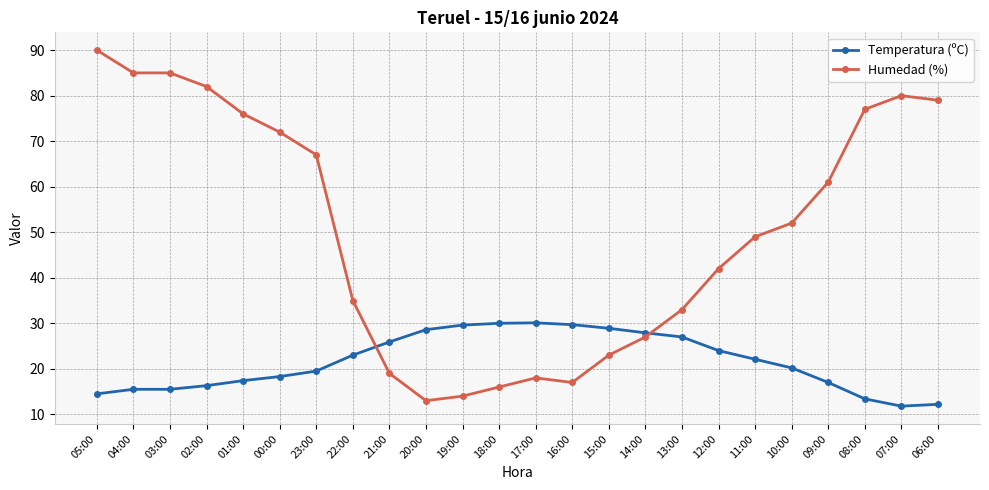

The value of Humedad (%) at 19:00 is 6.3. True or false?

False